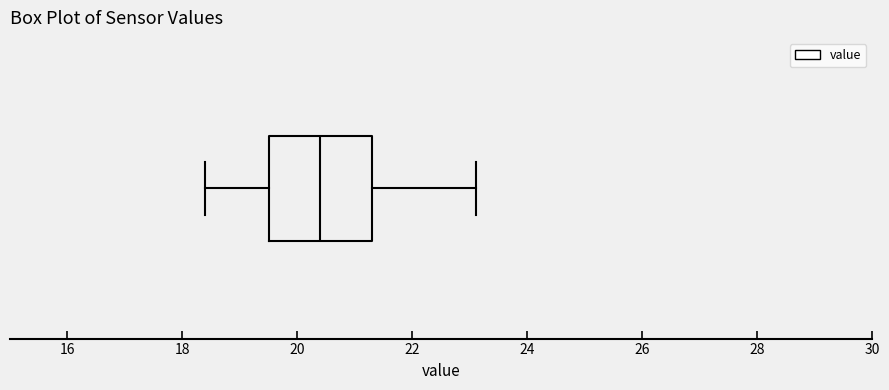

Read this box plot against the x-axis: the position of the median line, the range covered by the box, and the ends of both whiskers. The values are not printed on the chart, so give them approximately, as read against the axis.

median 20.4, box 19.6 to 21.4, whiskers 18.4 to 23.2